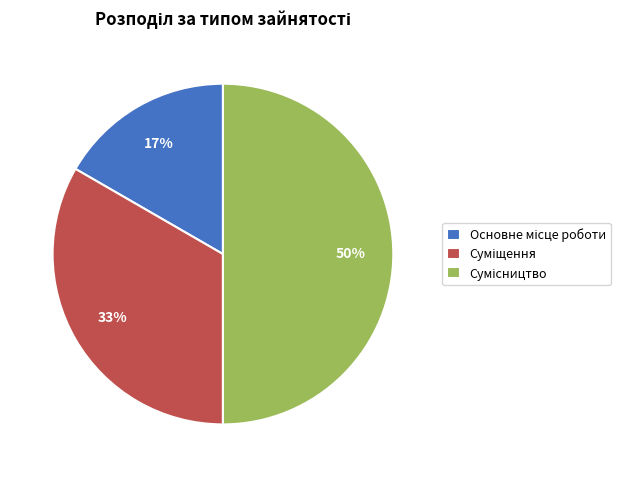

To the nearest percent, what is the average slice percentage?

33%